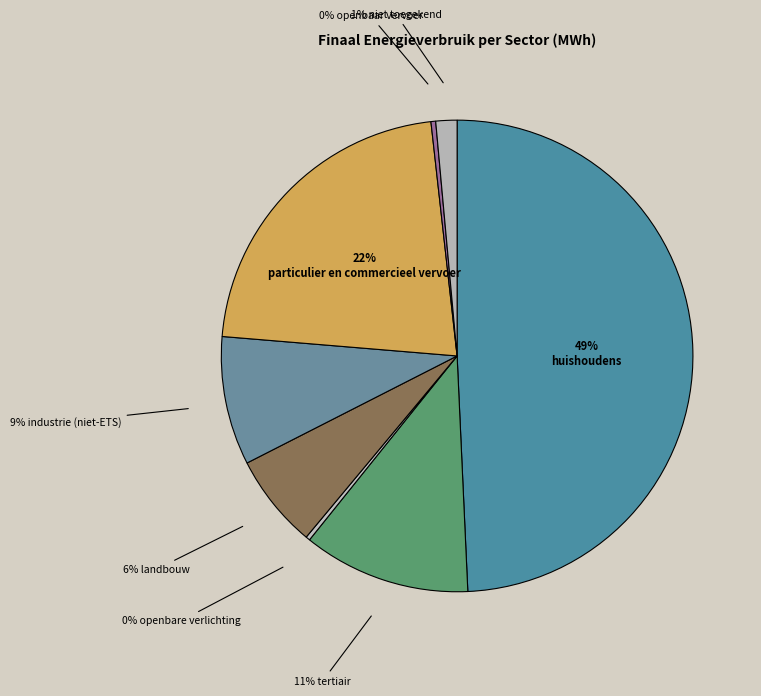

Rank the categories by value from highest to lowest.

huishoudens, particulier en commercieel vervoer, tertiair, industrie (niet-ETS), landbouw, niet toegekend, openbaar vervoer, openbare verlichting